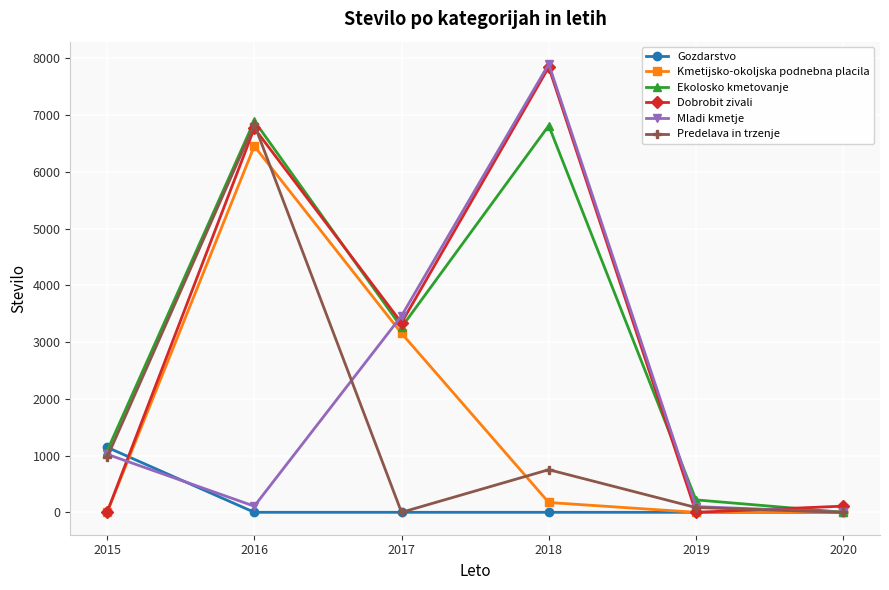

At which category is the sum across all series the highest?

2016